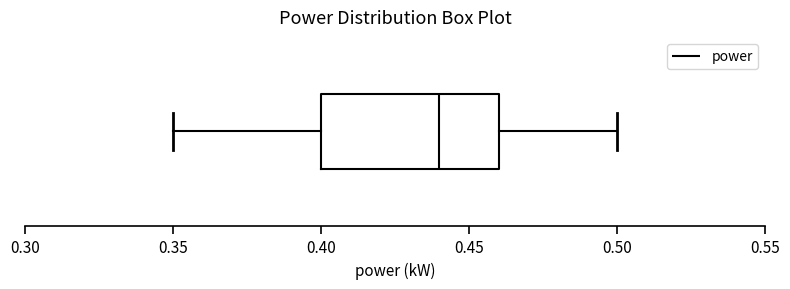

Transcribe this box plot: give where the median line is, the range the box spans, and where the two whiskers end, as read against the x-axis. The values are not printed on the chart, so give them approximately, as read against the axis.

median 0.44, box 0.40 to 0.46, whiskers 0.35 to 0.50